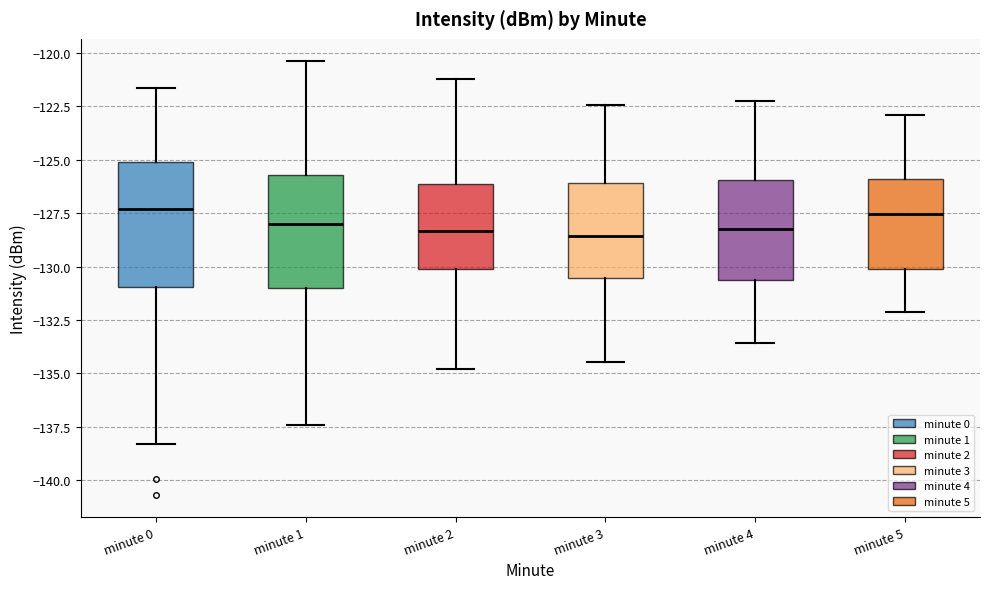

Reading left to right, transcribe this box plot: for each box, give where its median line is, the range the box spans, and where its two whiskers end, as read against the y-axis. The values are not printed on the chart, so give them approximately, as read against the axis.

minute 0: median -127.5, box -131.0 to -125.0, whiskers -138.5 to -121.5
minute 1: median -128.0, box -131.0 to -125.5, whiskers -137.5 to -120.5
minute 2: median -128.5, box -130.0 to -126.0, whiskers -135.0 to -121.0
minute 3: median -128.5, box -130.5 to -126.0, whiskers -134.5 to -122.5
minute 4: median -128.0, box -130.5 to -126.0, whiskers -133.5 to -122.0
minute 5: median -127.5, box -130.0 to -126.0, whiskers -132.0 to -123.0